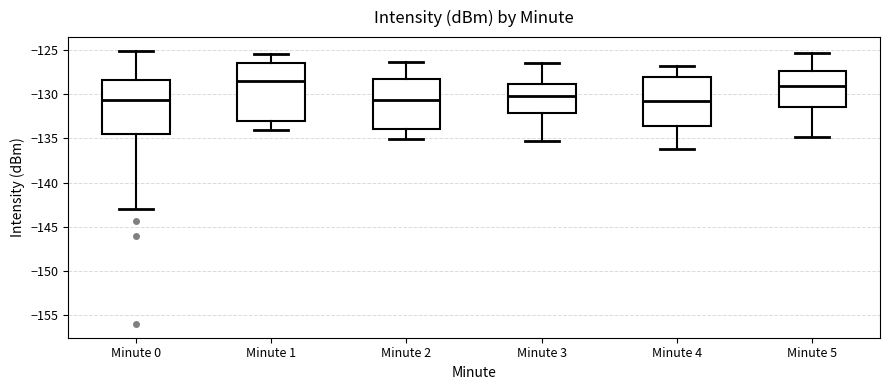

Where is the lower edge of the box for Minute 1 on the y-axis? The values are not printed on the chart, so give them approximately, as read against the axis.

-133.0